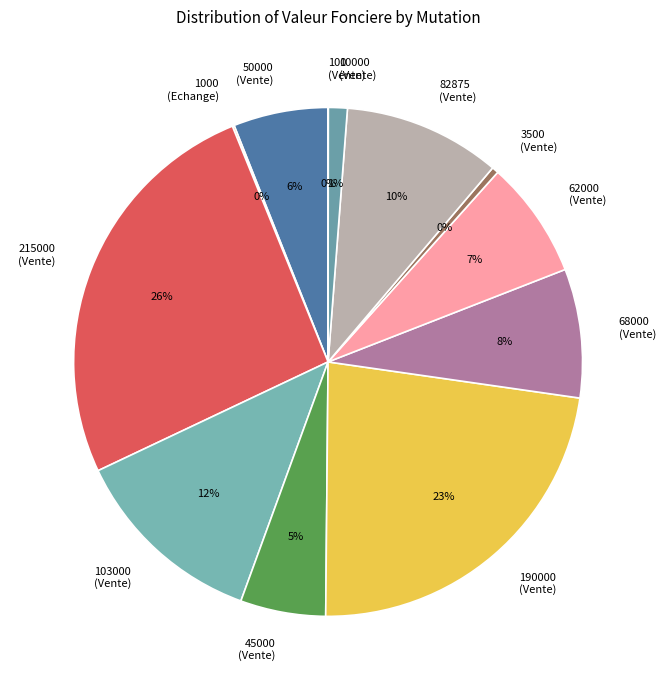

What is the largest slice in the pie chart?

215000 (Vente)